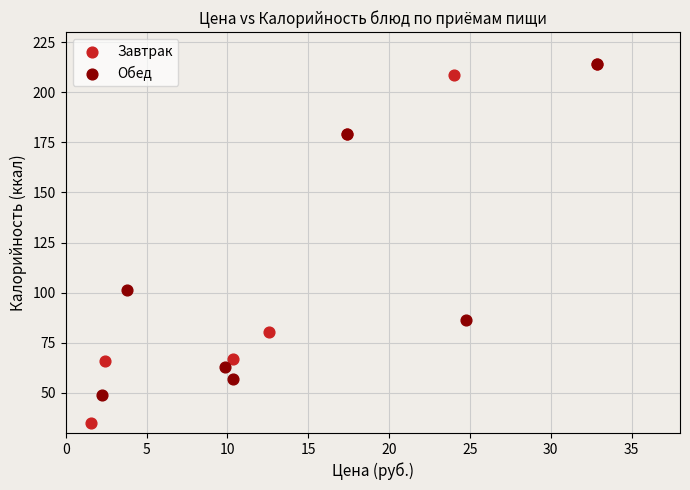

Which series contains the lowest Y value?

Завтрак